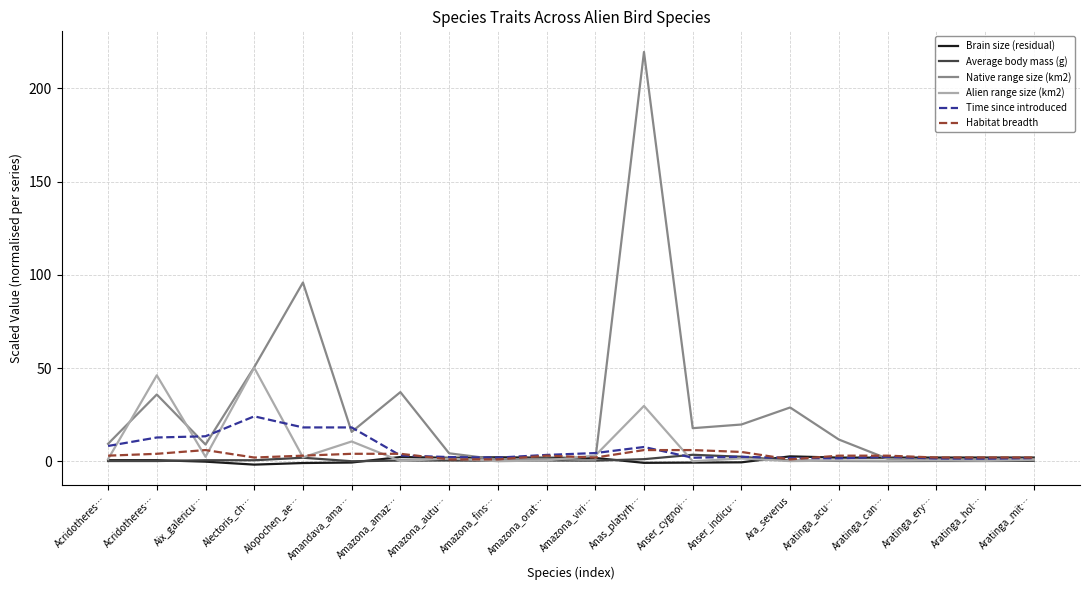

True or false: Native range size (km2) and Time since introduced intersect in this chart.

True